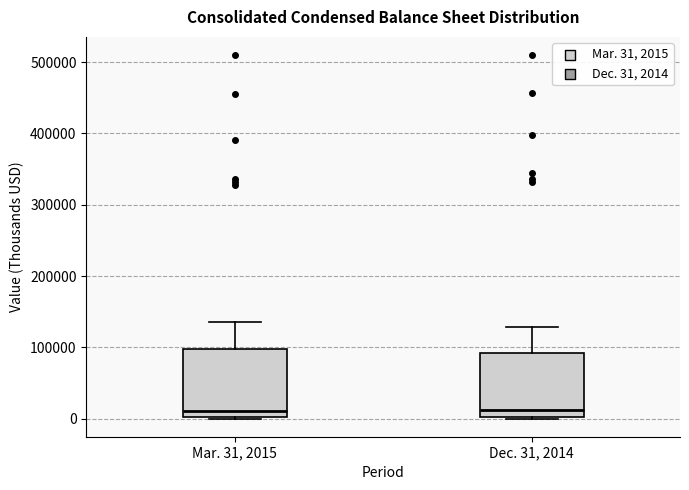

Where does the upper whisker of the box for Mar. 31, 2015 end on the y-axis? The values are not printed on the chart, so give them approximately, as read against the axis.

140000